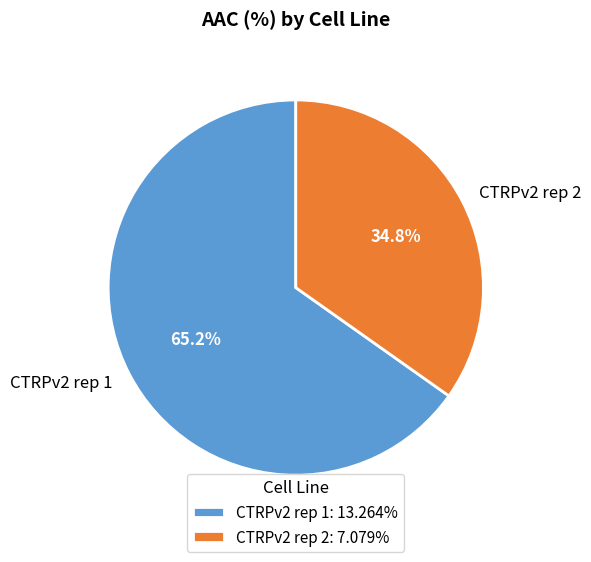

Which has a higher value, CTRPv2 rep 2 or CTRPv2 rep 1?

CTRPv2 rep 1